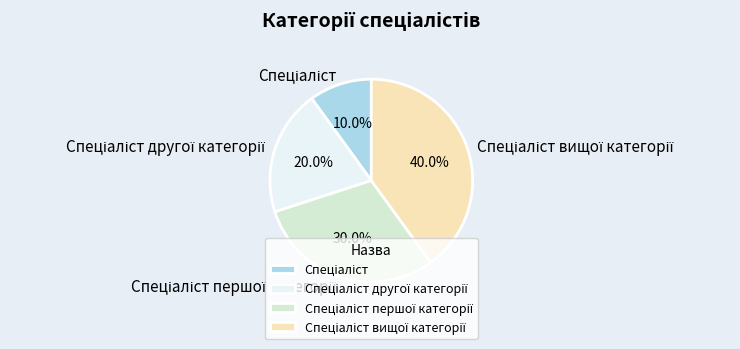

Is there a majority slice in this chart?

No